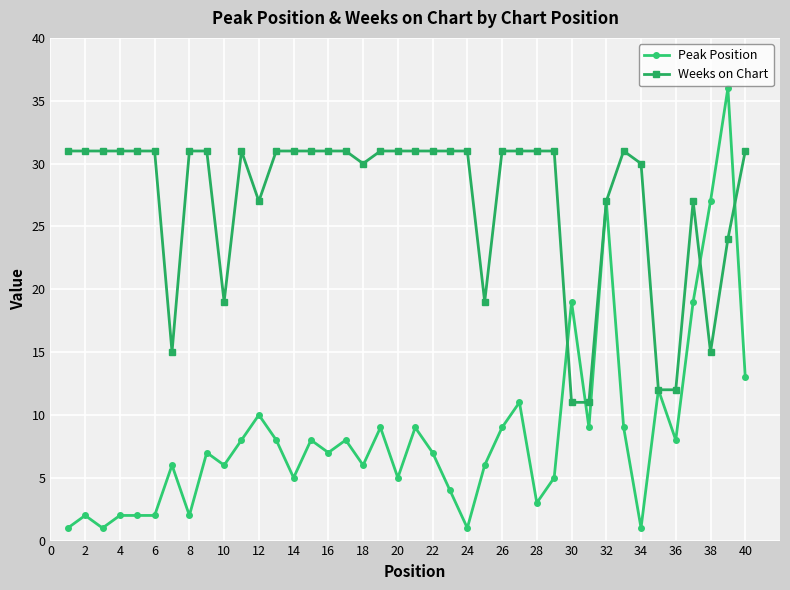

Which series has the widest spread of values?

Peak Position